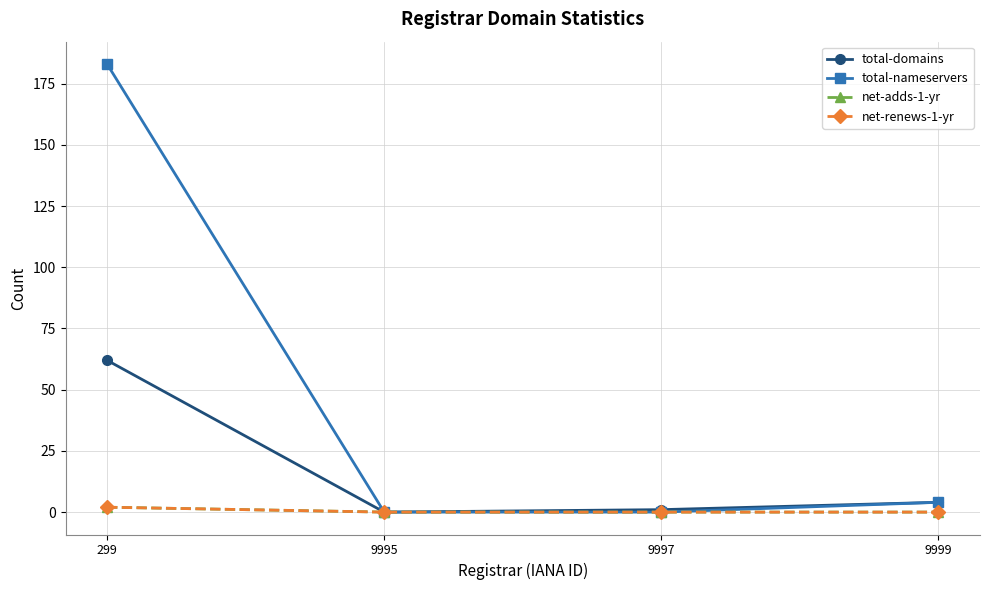

Does the chart have visible grid lines?

Yes